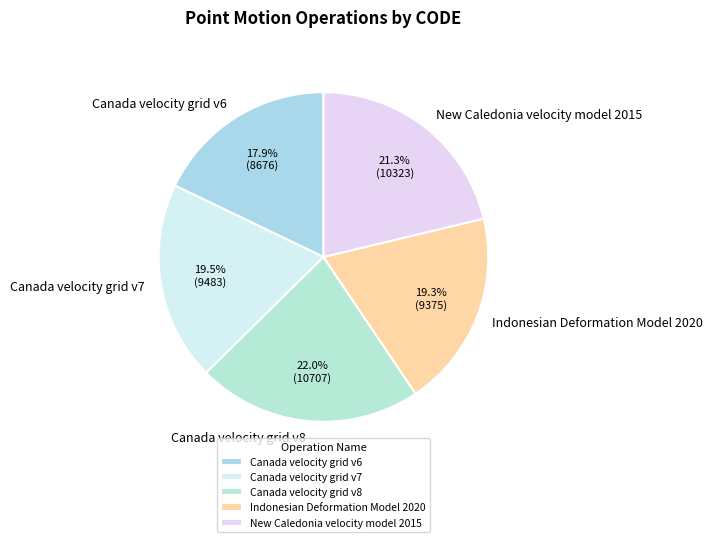

What percentage is NOT represented by New Caledonia velocity model 2015?

78.7%